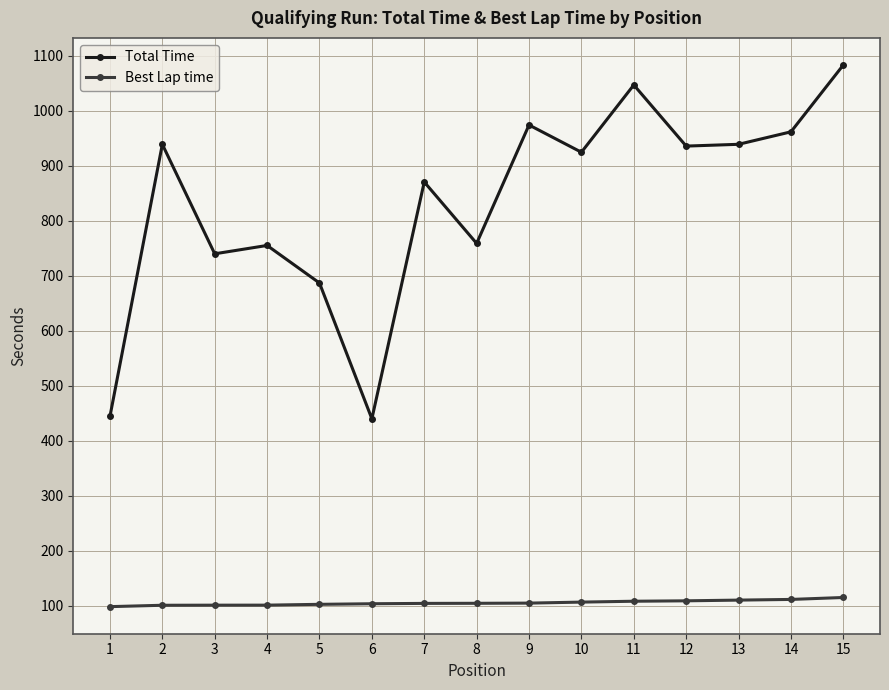

The value of Total Time at 12 is 936.2. True or false?

True